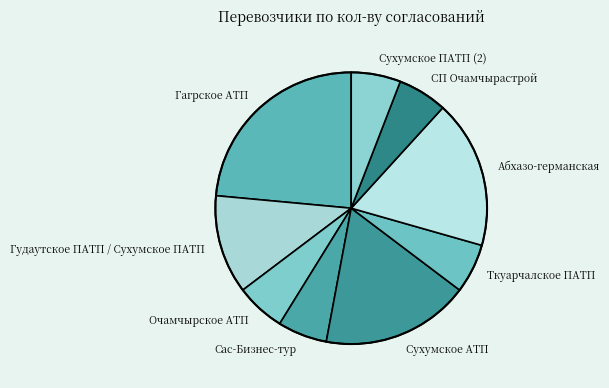

Approximately how many times larger is the value at Сухумское АТП compared to Гагрское АТП?

0.8